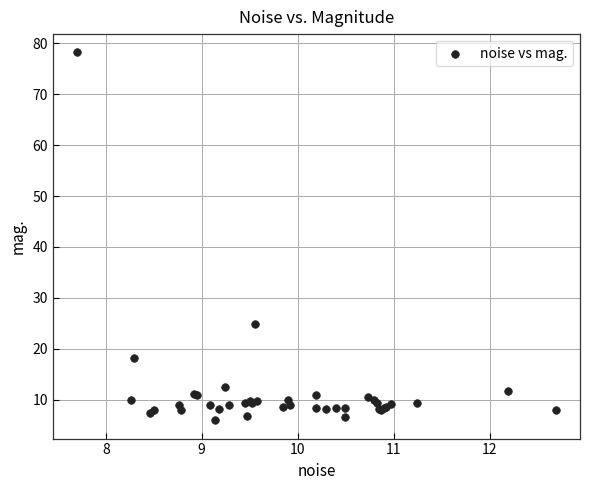

What Y value in the scatter plot is closest to 42?

24.9